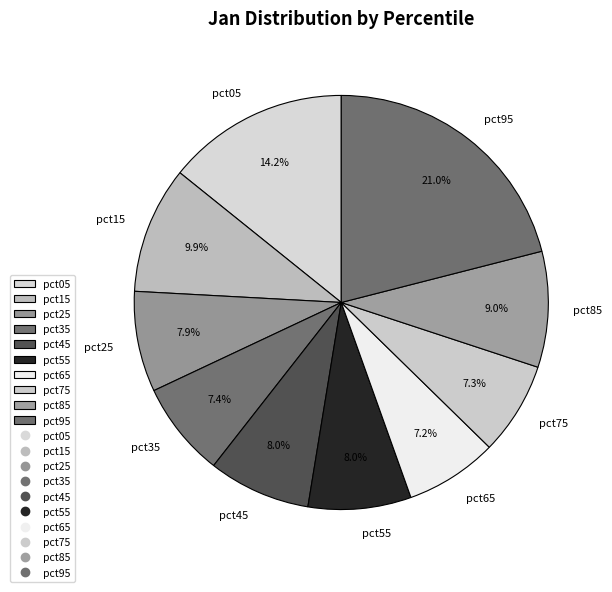

Combined, do pct25 and pct95 account for over 50%?

No